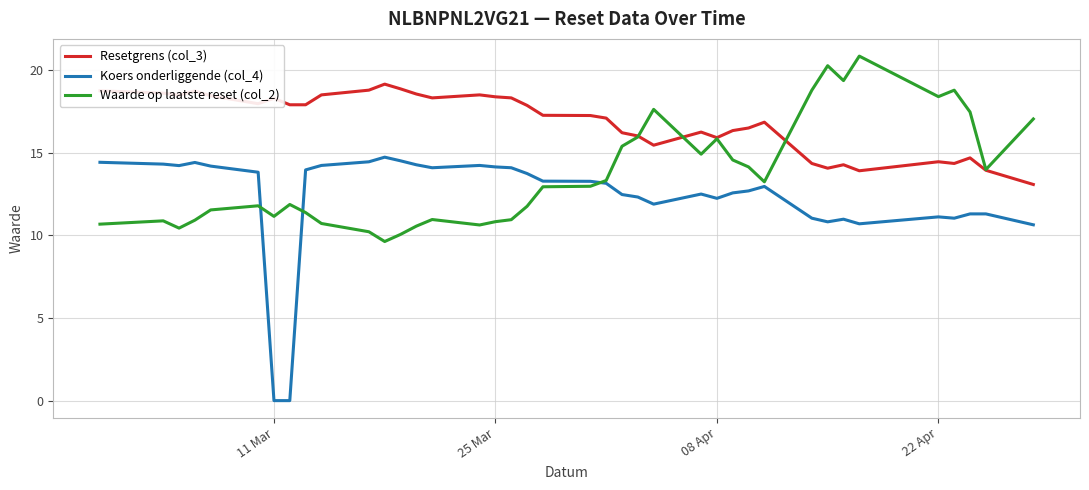

List the series in order of their peak value, lowest first.

Koers onderliggende (col_4), Resetgrens (col_3), Waarde op laatste reset (col_2)